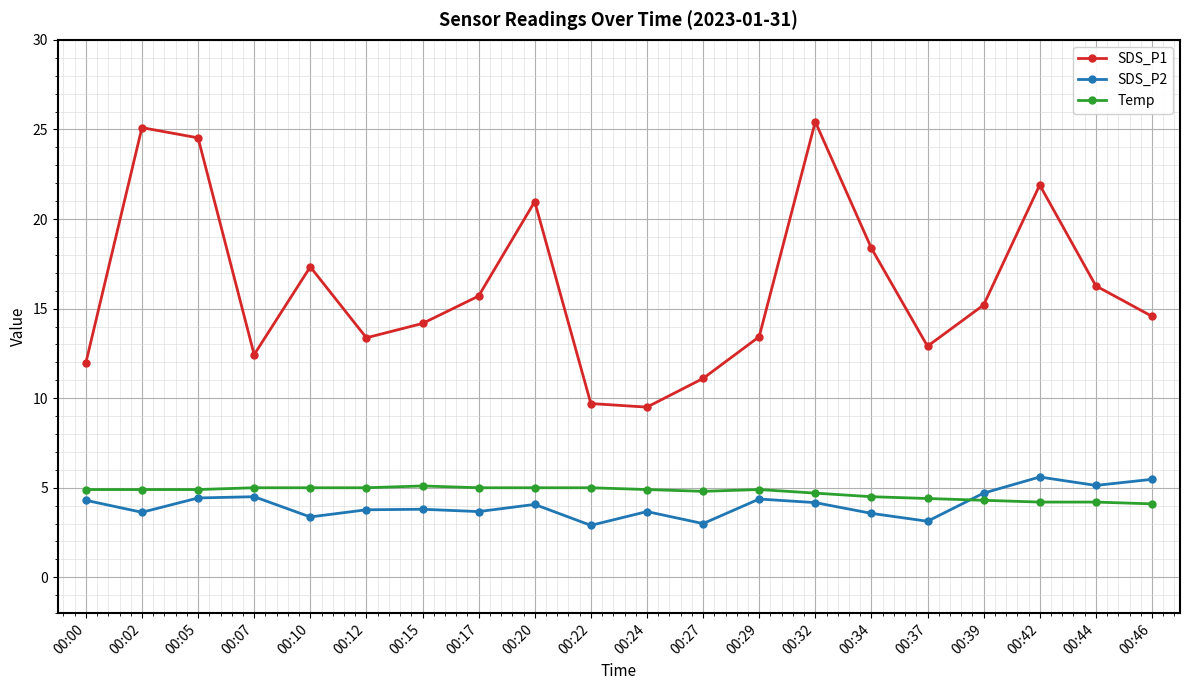

What is the difference between the second highest and minimum values in the Temp series?

0.9